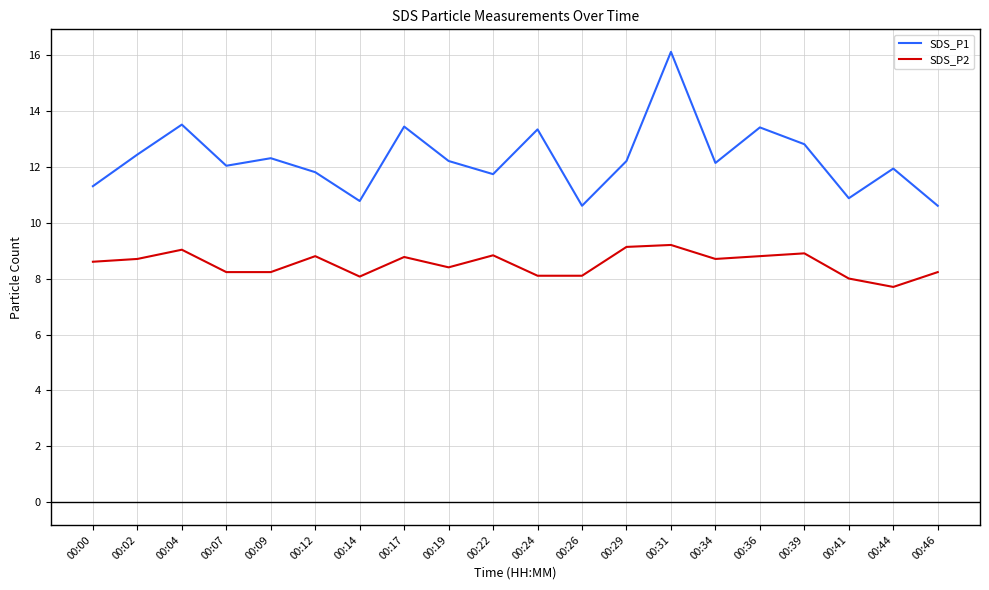

Rank the series by their maximum value, from lowest to highest.

SDS_P2, SDS_P1